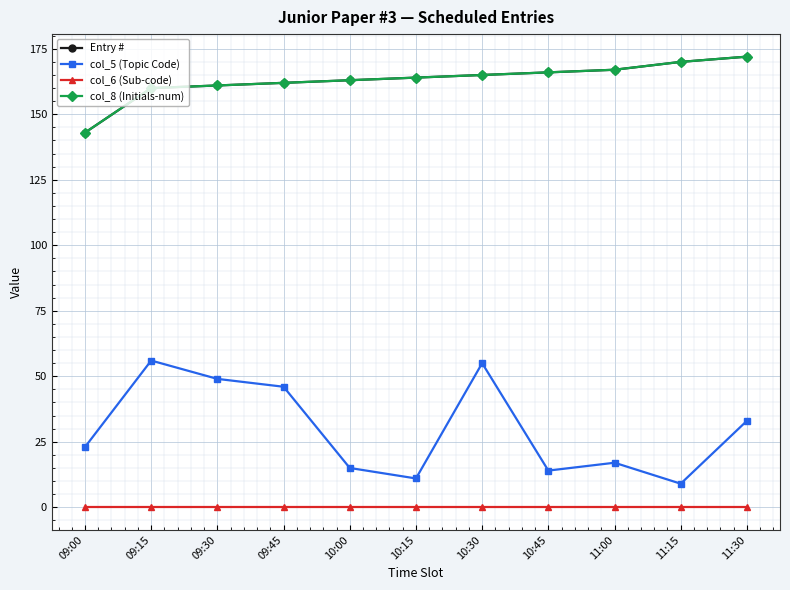

How many interior local peaks does the col_5 (Topic Code) series have?

3